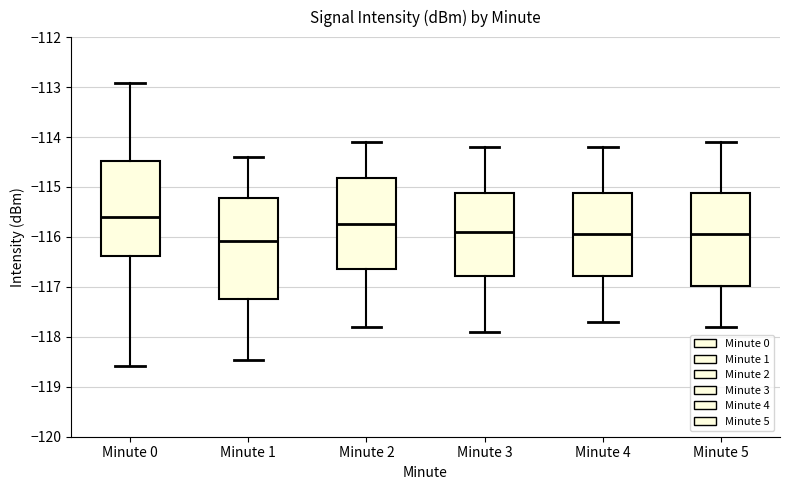

Which box is the tallest, from its lower edge to its upper edge?

Minute 1